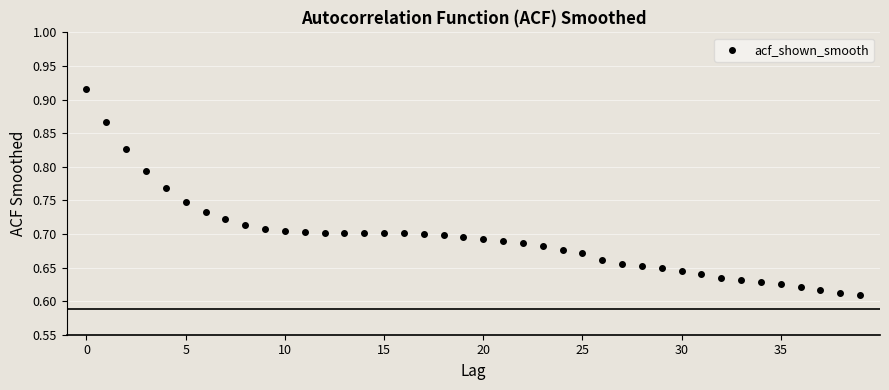

What is the range of Y values (max minus min)?

0.3